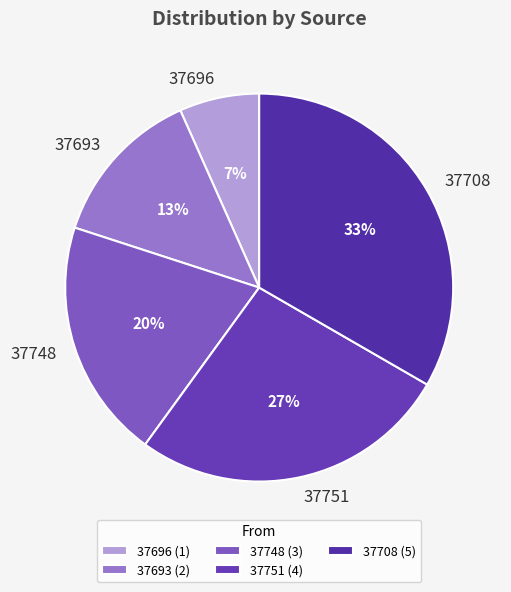

To the nearest percent, what is the average slice percentage?

20%